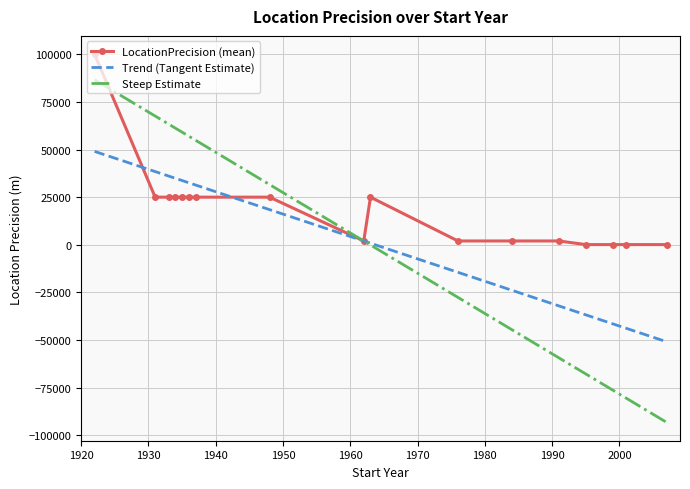

List the series in order of their peak value, highest first.

LocationPrecision (mean), Steep Estimate, Trend (Tangent Estimate)